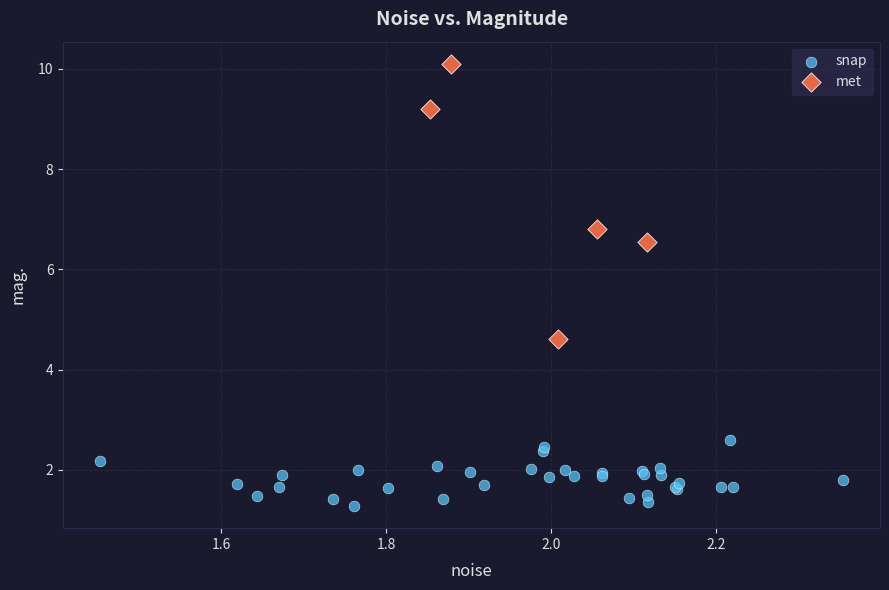

Which series contains the highest Y value?

met